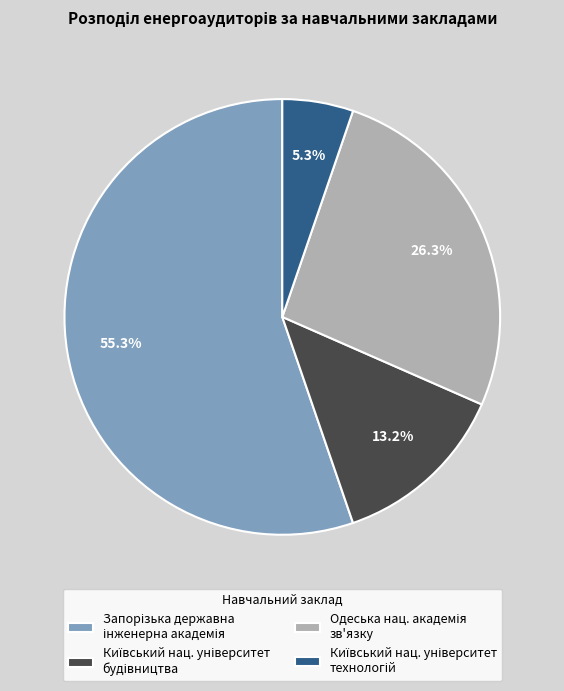

Is there a majority slice in this chart?

Yes